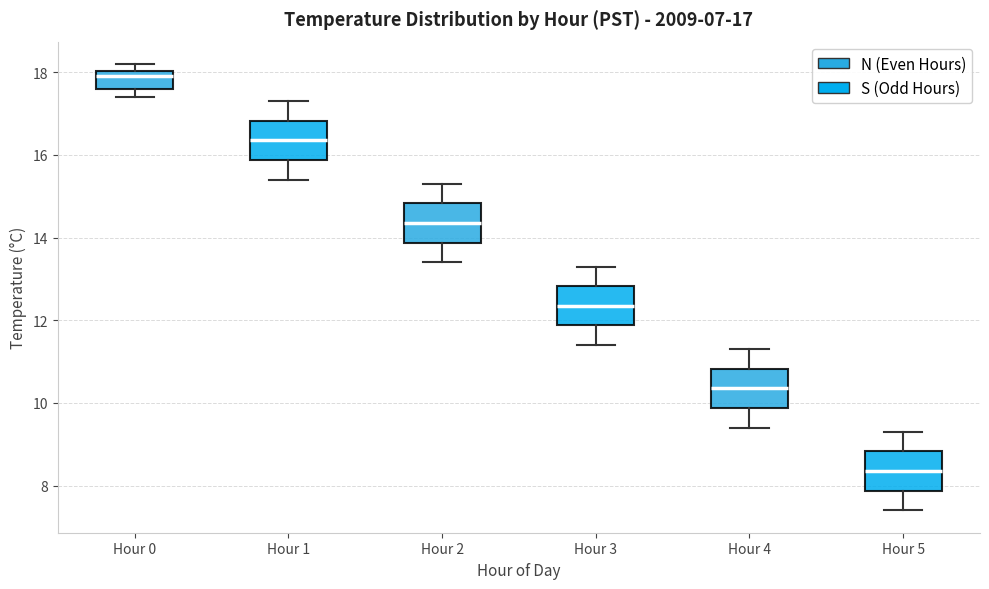

Which box's median line is the lowest?

Hour 5